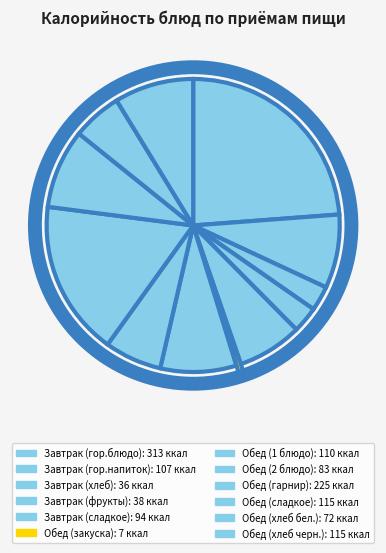

How many segments does this pie chart have?

12